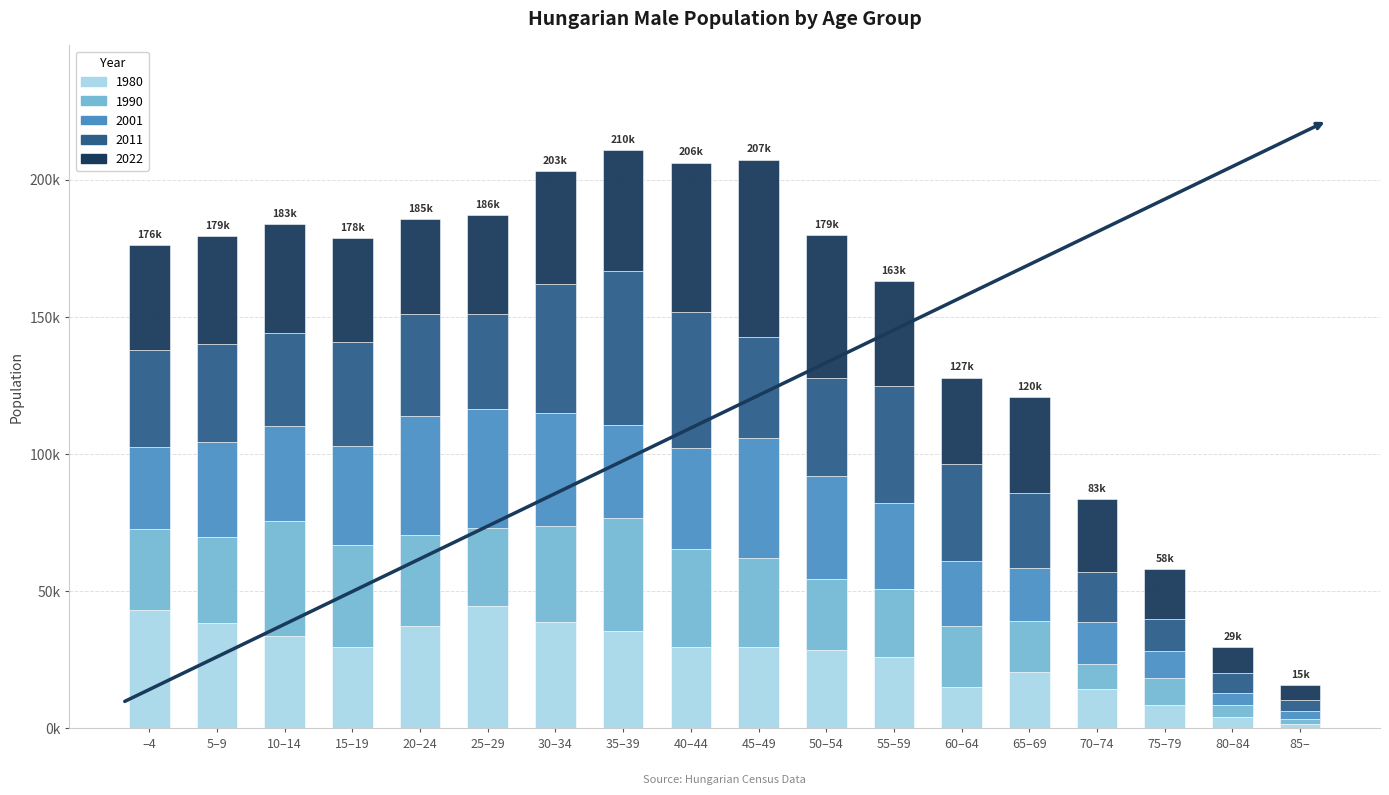

Does the chart contain any negative values?

No